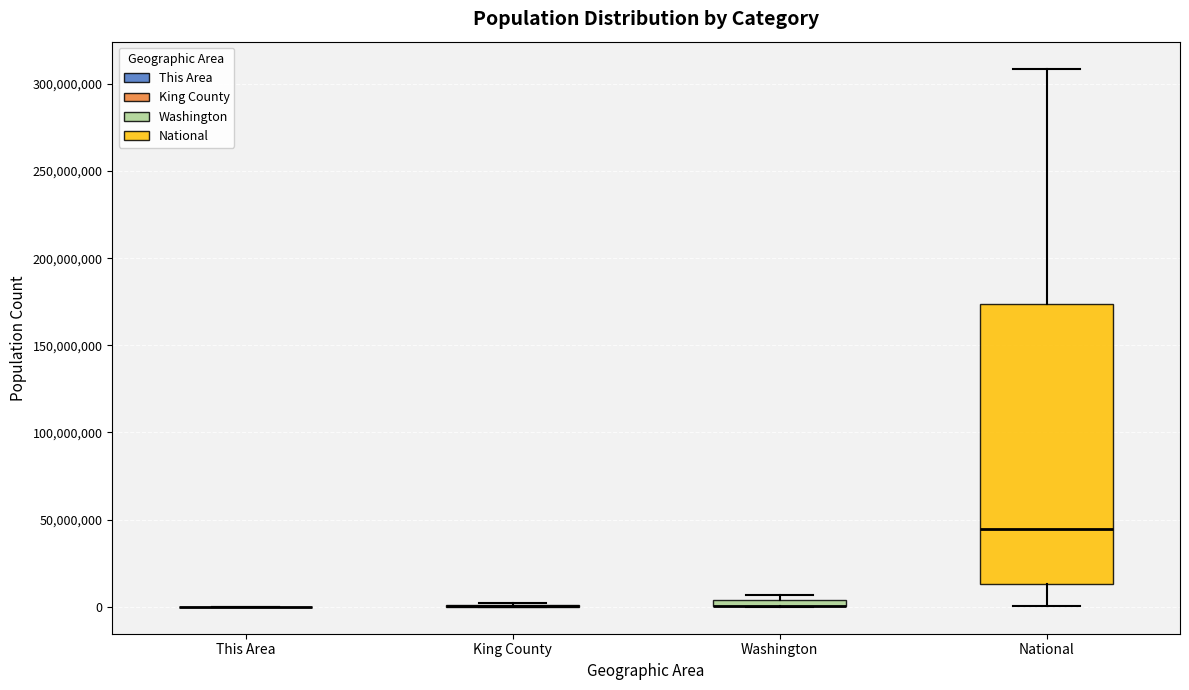

Which box is the tallest, from its lower edge to its upper edge?

National